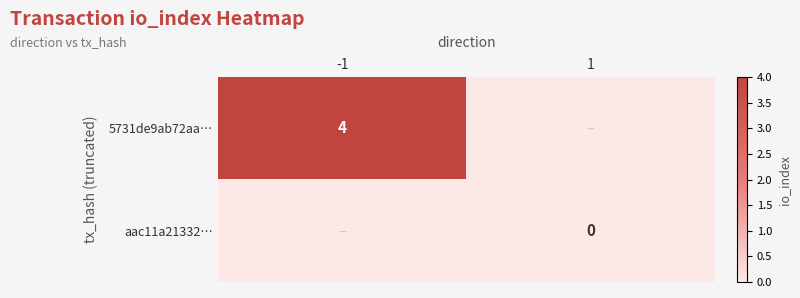

True or false: 5731de9ab72aa… has a value of 4 at -1.

True